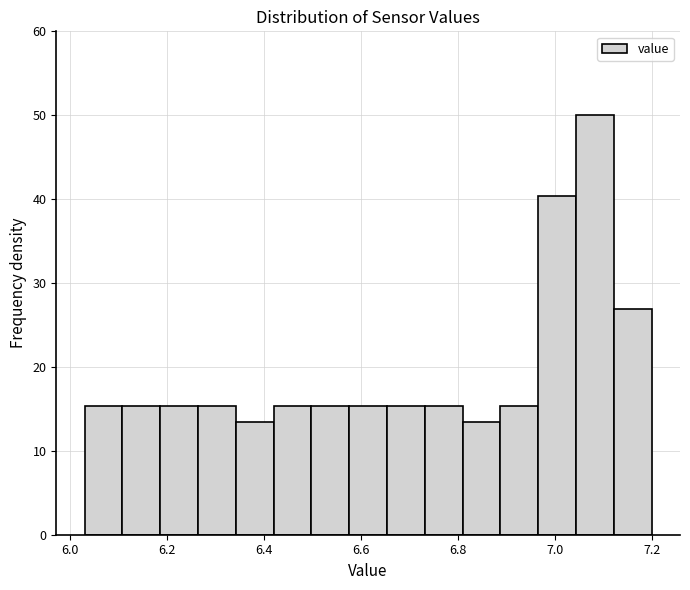

Read against the x-axis, roughly where is the centre of the tallest bar?

7.08